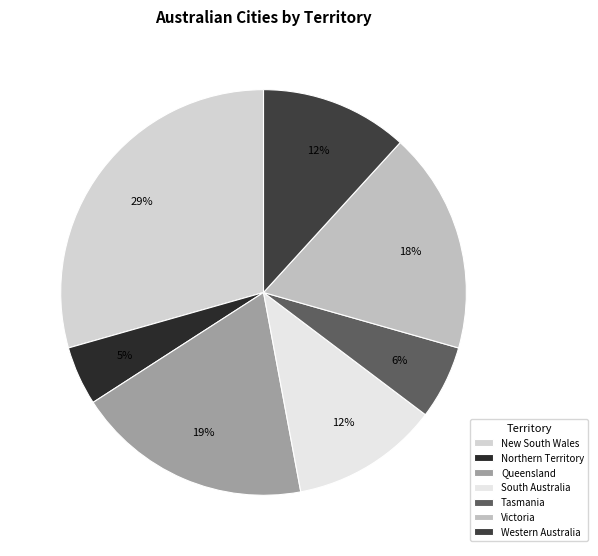

What percentage is the Victoria slice, to the nearest percent?

18%